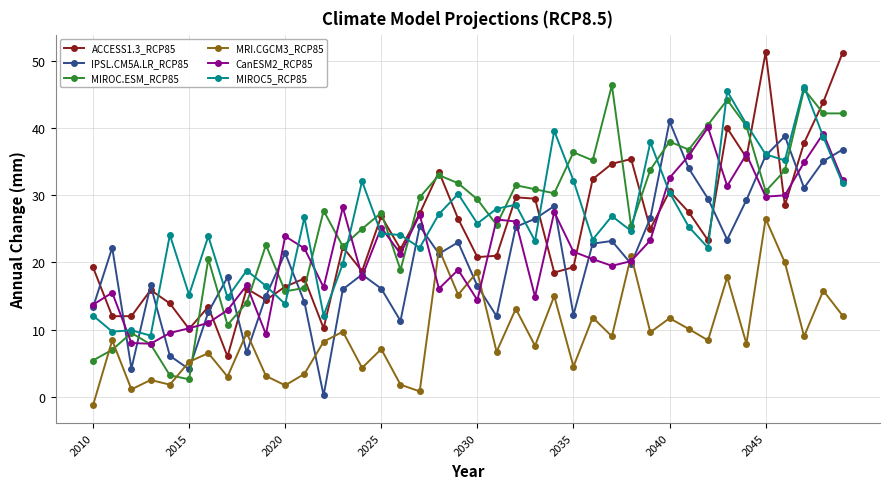

Does the chart have visible grid lines?

Yes